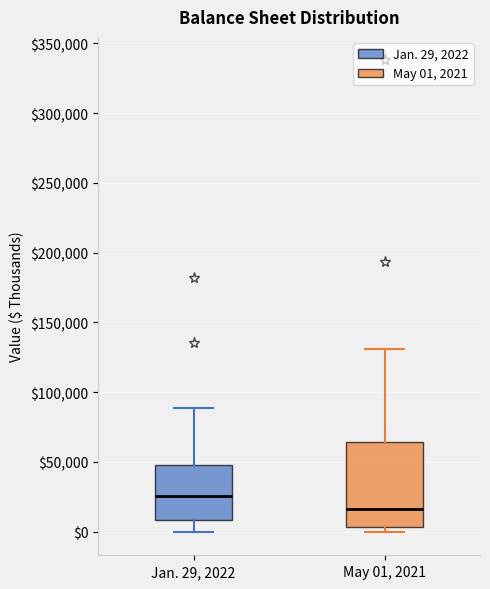

Comparing the boxes themselves (not the whiskers), which one is the tallest?

May 01, 2021